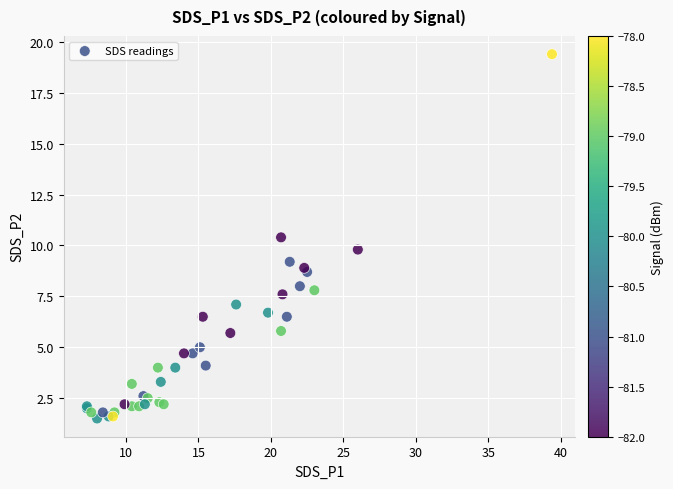

What Y value in the scatter plot is closest to 10?

9.8